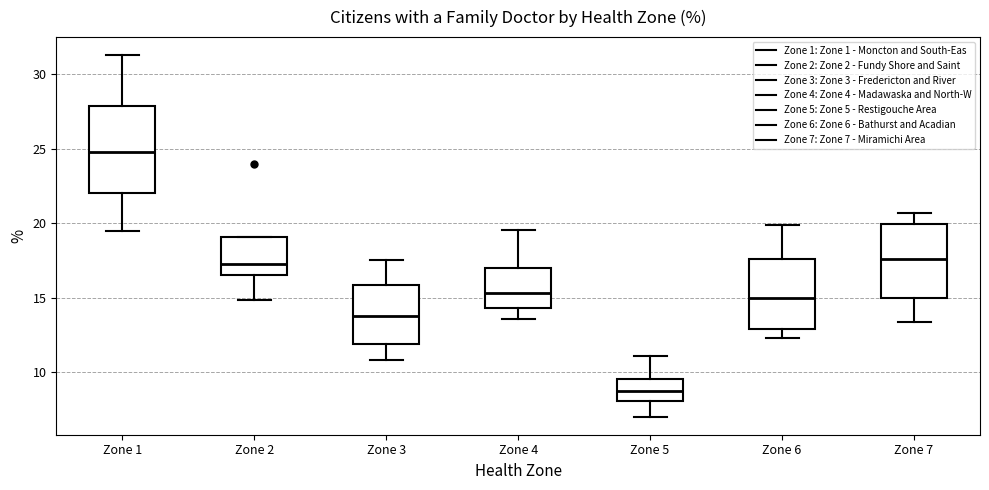

Comparing the boxes themselves (not the whiskers), which one is the tallest?

Zone 1